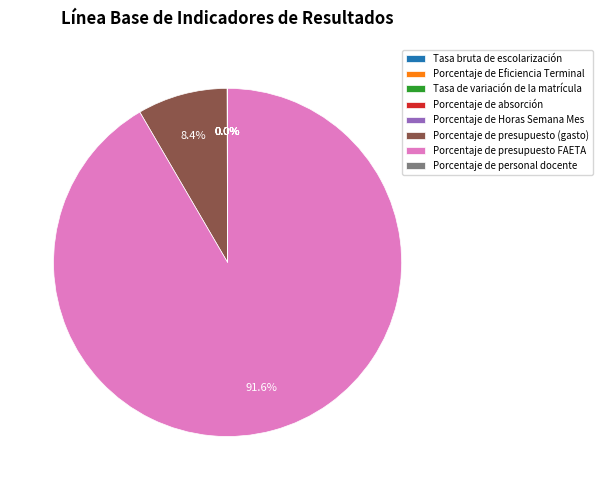

Which category has the biggest portion of the pie?

Porcentaje de presupuesto FAETA